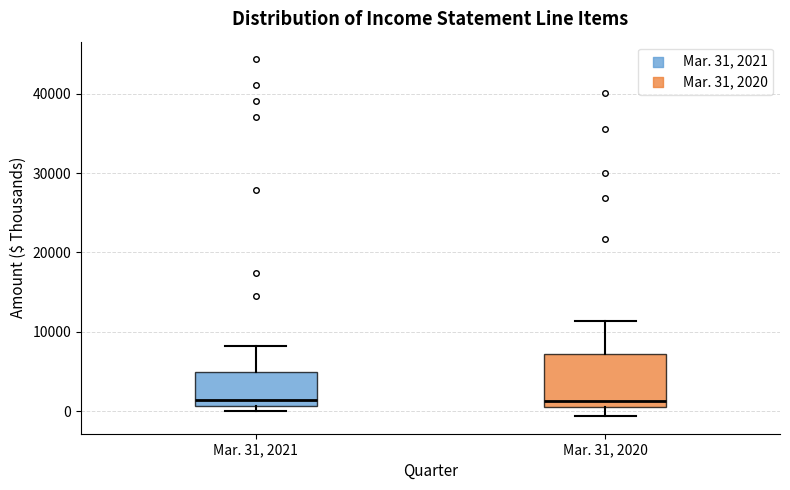

Which box is the tallest, from its lower edge to its upper edge?

Mar. 31, 2020